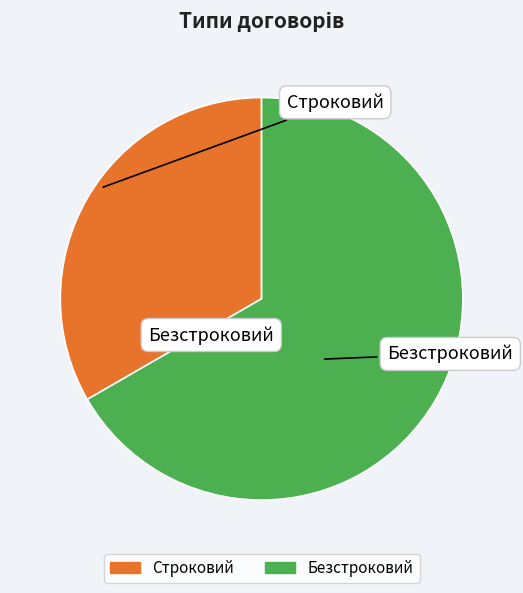

Count the number of slices in the pie.

2